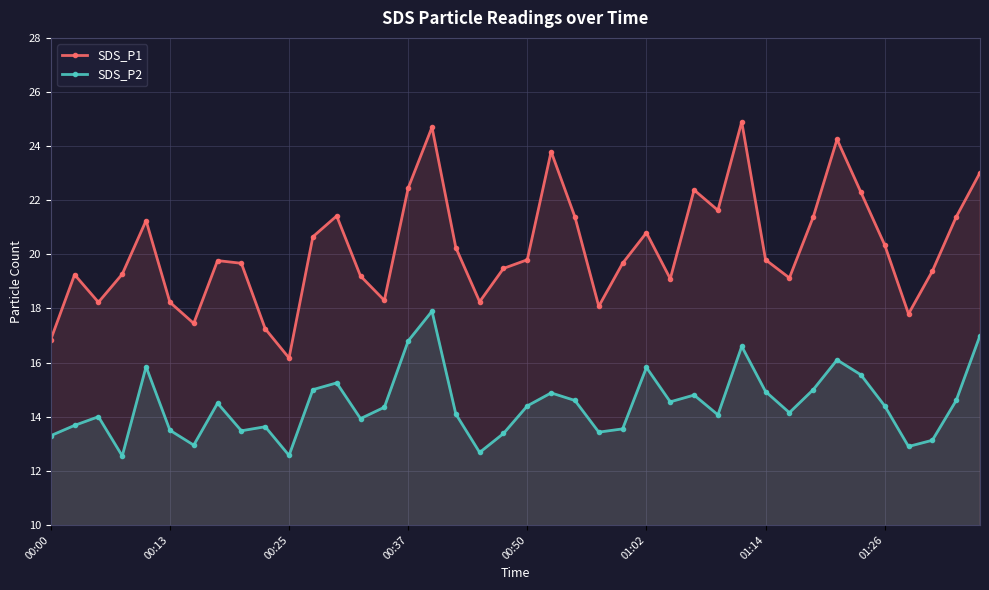

Is it true that SDS_P1 equals 29.9 at 01:02?

False